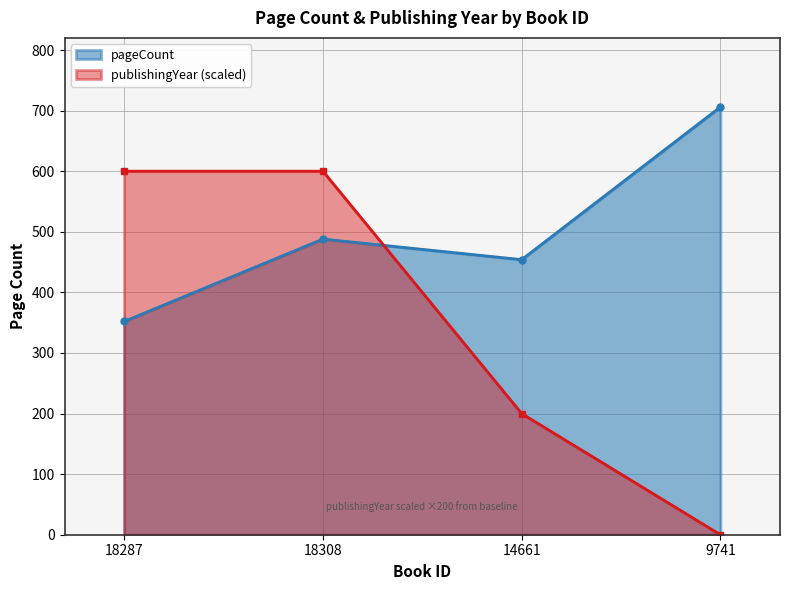

Which series changed the most between 18287 and 14661?

publishingYear (scaled)